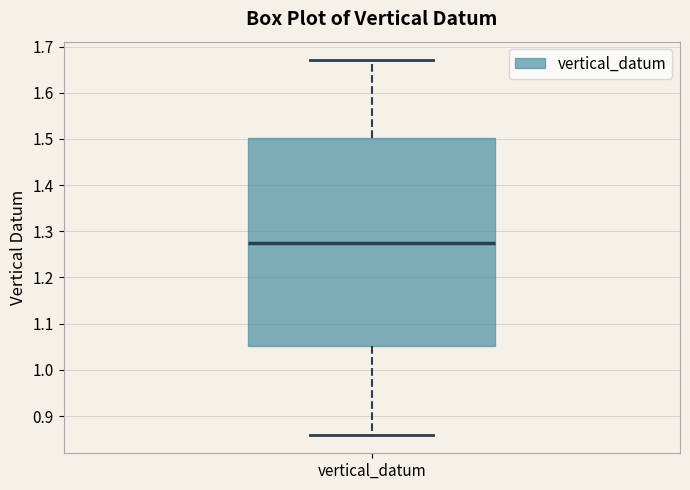

Read this box plot against the y-axis: the position of the median line, the range covered by the box, and the ends of both whiskers. The values are not printed on the chart, so give them approximately, as read against the axis.

median 1.28, box 1.05 to 1.50, whiskers 0.86 to 1.67